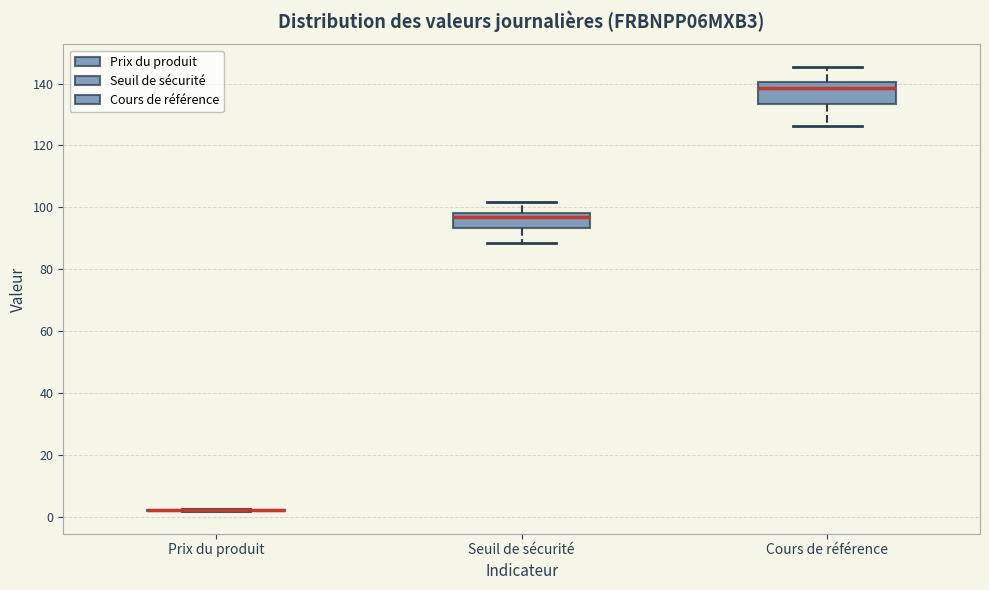

Comparing the boxes themselves (not the whiskers), which one is the tallest?

Cours de référence